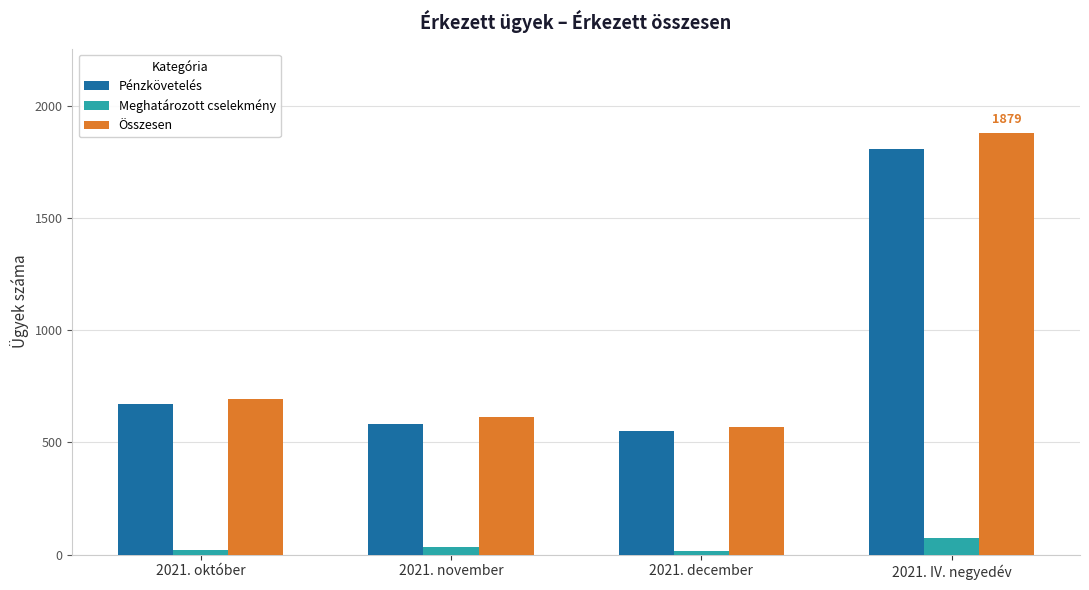

What are all the series names shown in the legend?

Pénzkövetelés, Meghatározott cselekmény, Összesen